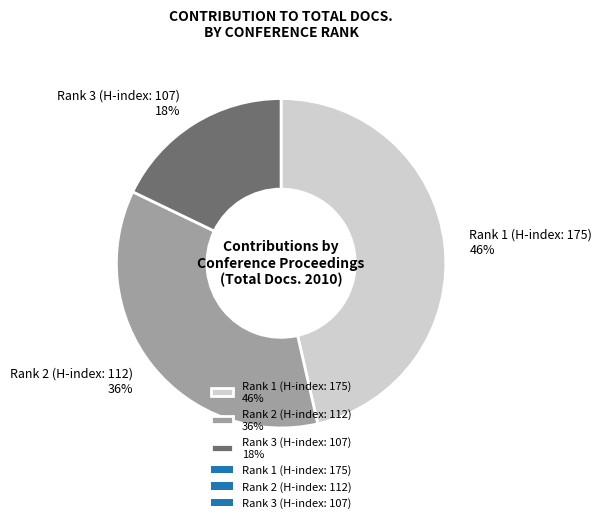

Does any single category account for the majority?

No